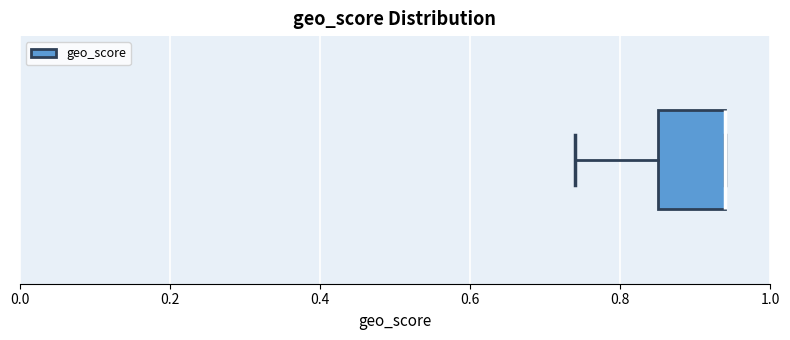

Transcribe this box plot: give where the median line is, the range the box spans, and where the two whiskers end, as read against the x-axis. The values are not printed on the chart, so give them approximately, as read against the axis.

median 0.94 (drawn on the box's right edge), box 0.86 to 0.94, whiskers 0.74 to 0.94